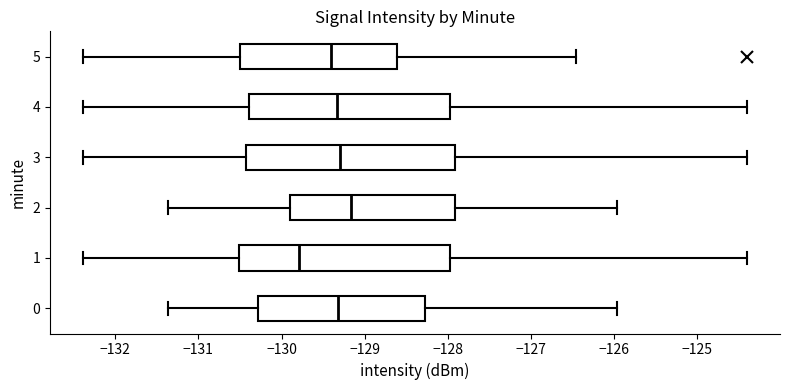

Where is the left edge of the box at y = 1 on the x-axis? The values are not printed on the chart, so give them approximately, as read against the axis.

-130.5